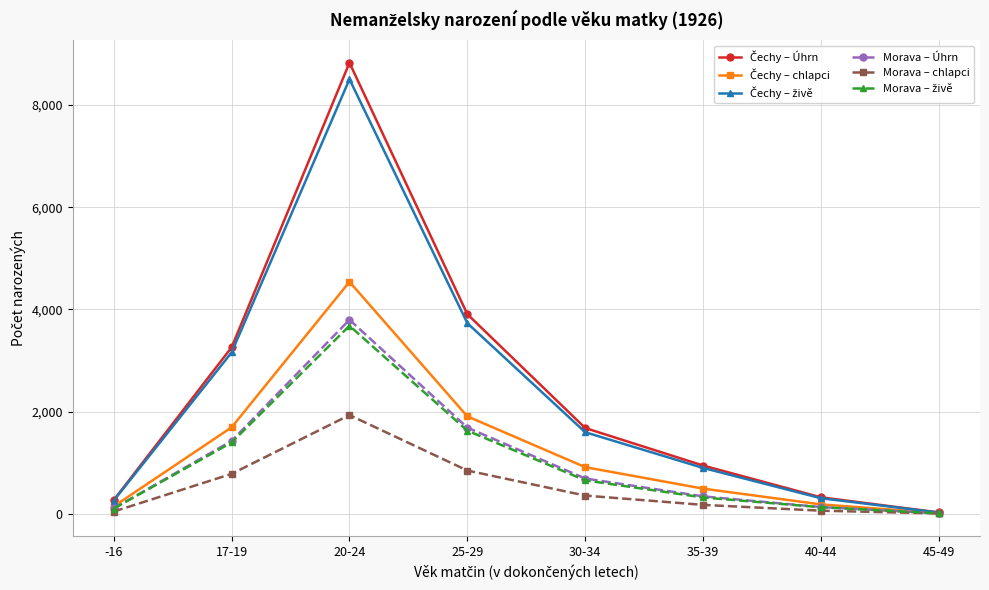

What is the label of the 4th point from the left?

25-29